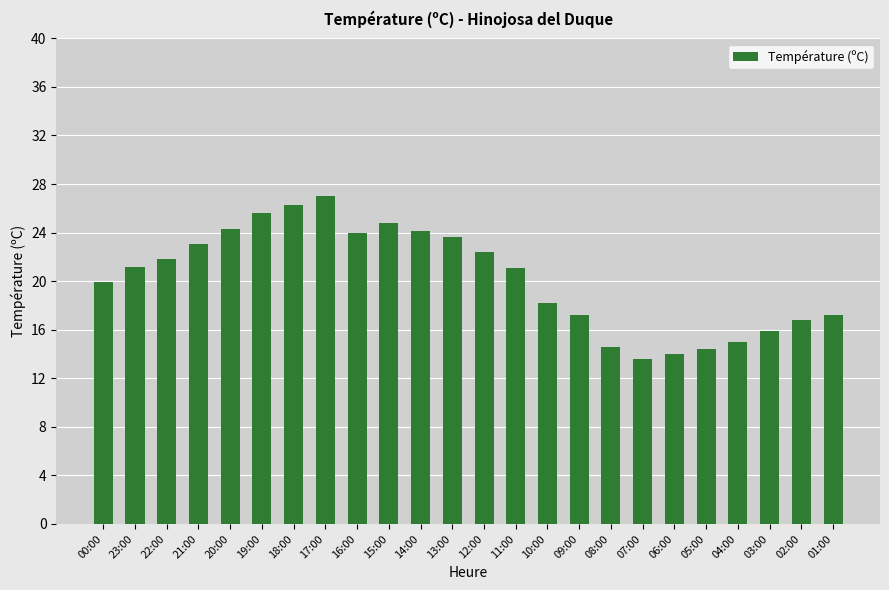

True or false: the data shows 21.2 at 23:00.

True